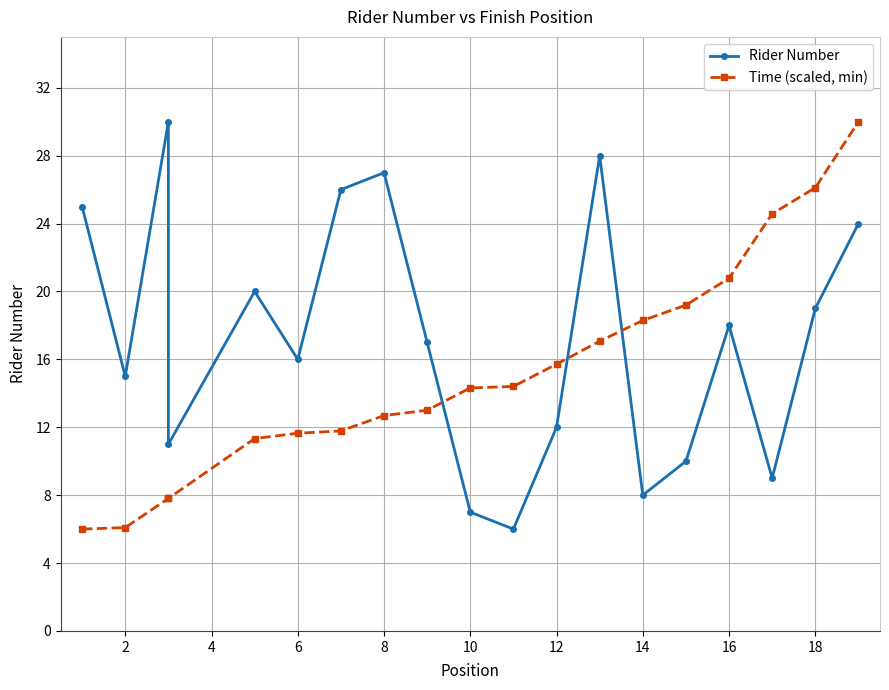

How many data points does each series have?

19